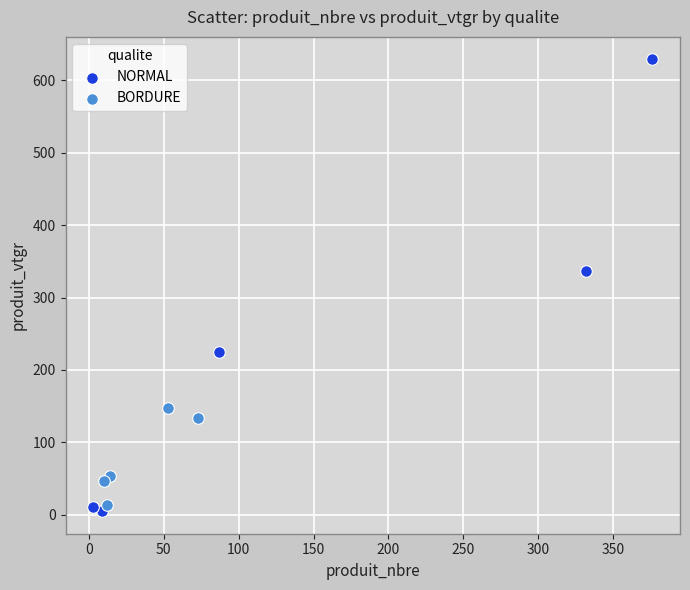

What are all the series names shown in the legend?

NORMAL, BORDURE